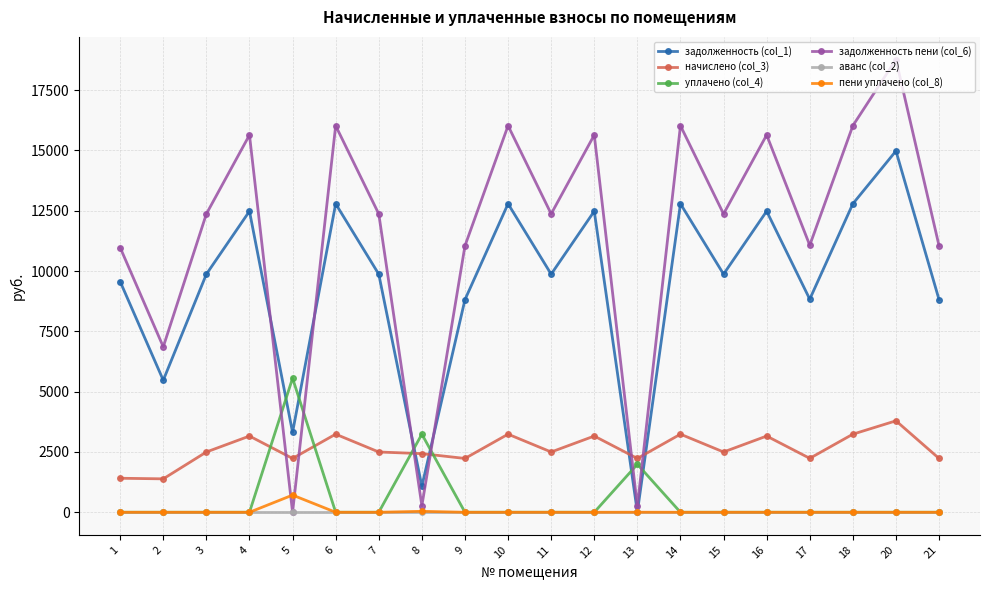

What is the approximate value of задолженность (col_1) at 21?

8812.8